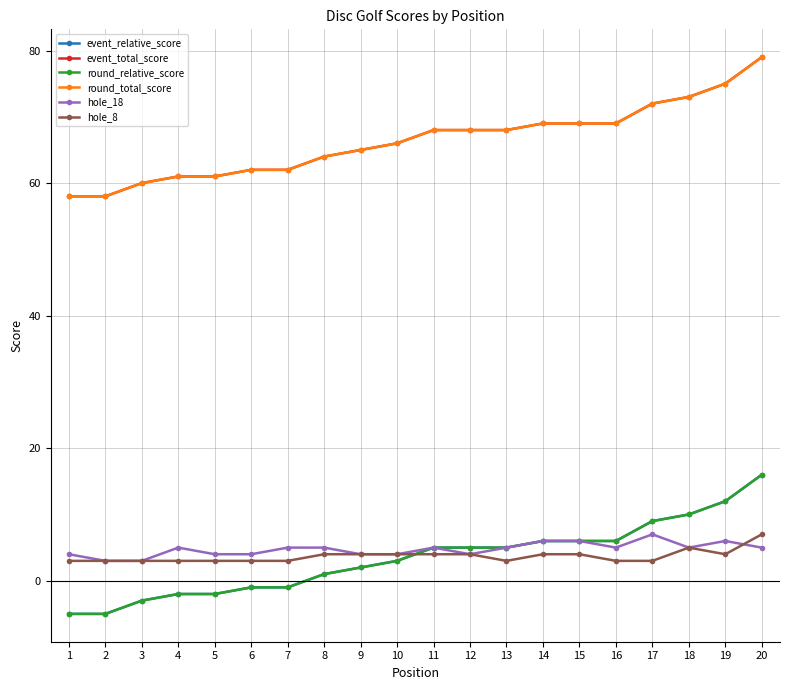

At which category is the sum across all series the highest?

20